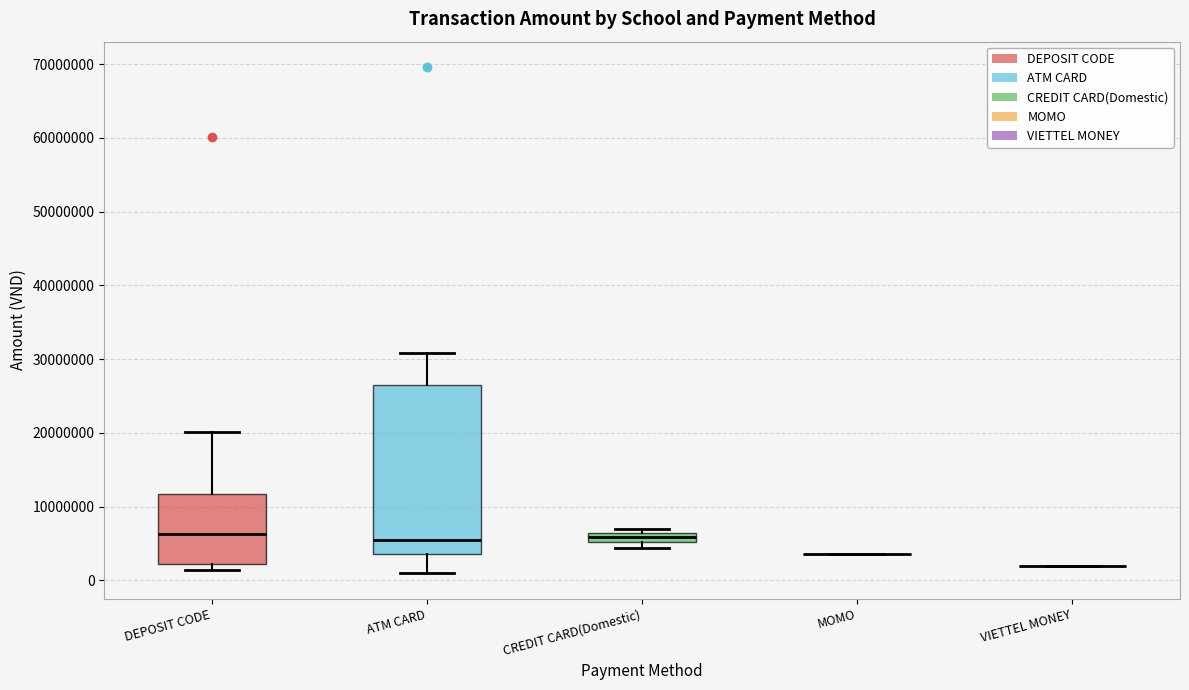

Comparing the boxes themselves (not the whiskers), which one is the tallest?

ATM CARD